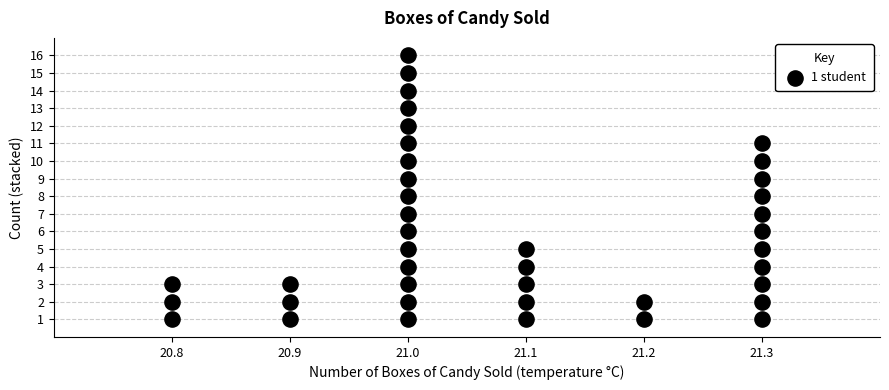

What is the range of Y values (max minus min)?

15